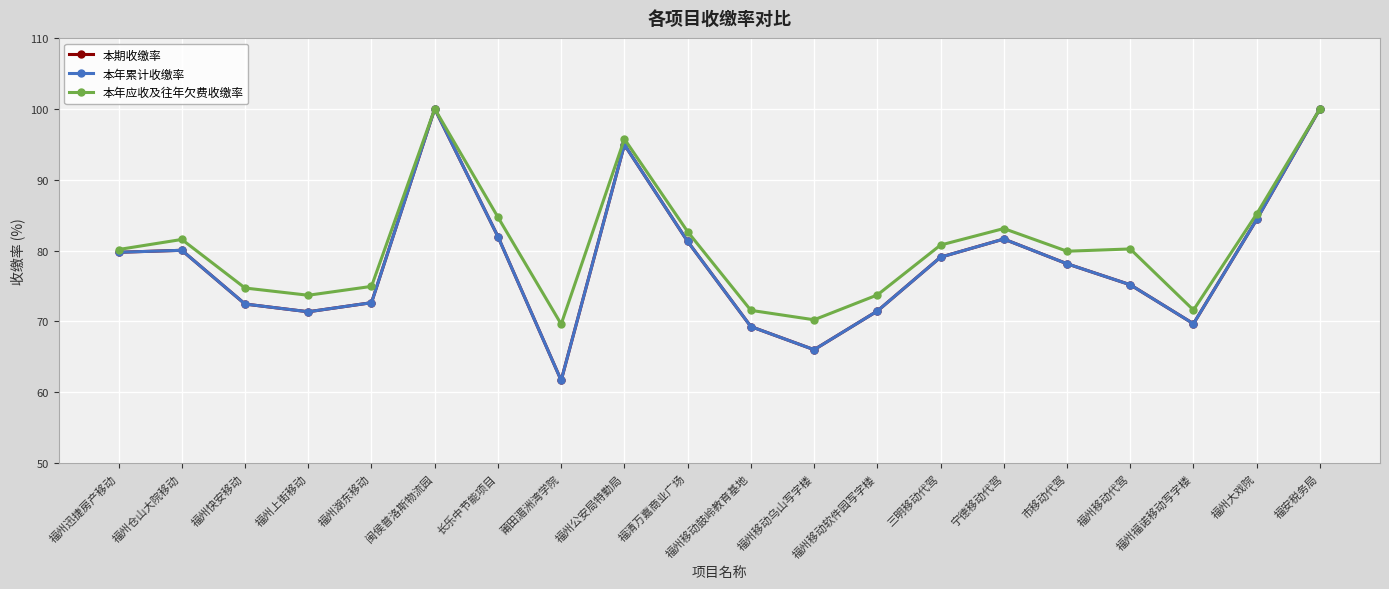

Is this an area chart (filled region under the line)?

No